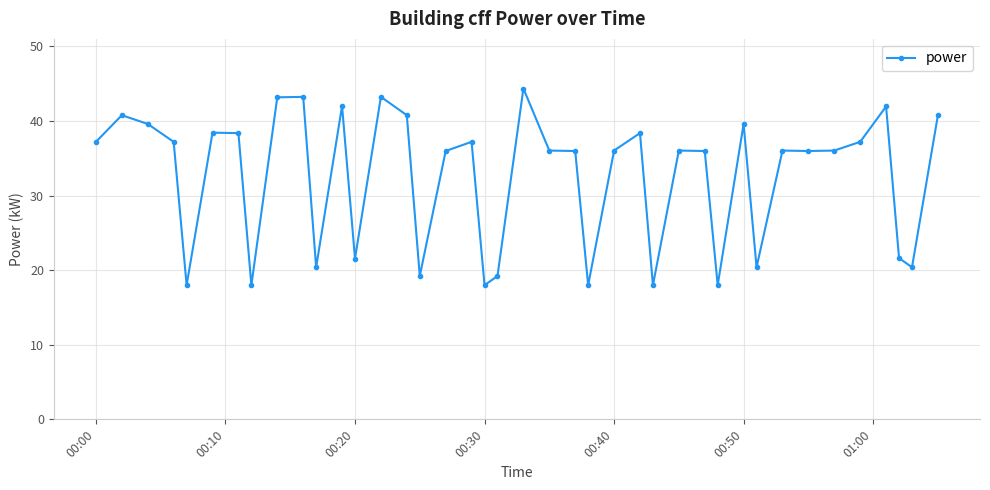

What is the greatest value displayed?

44.4